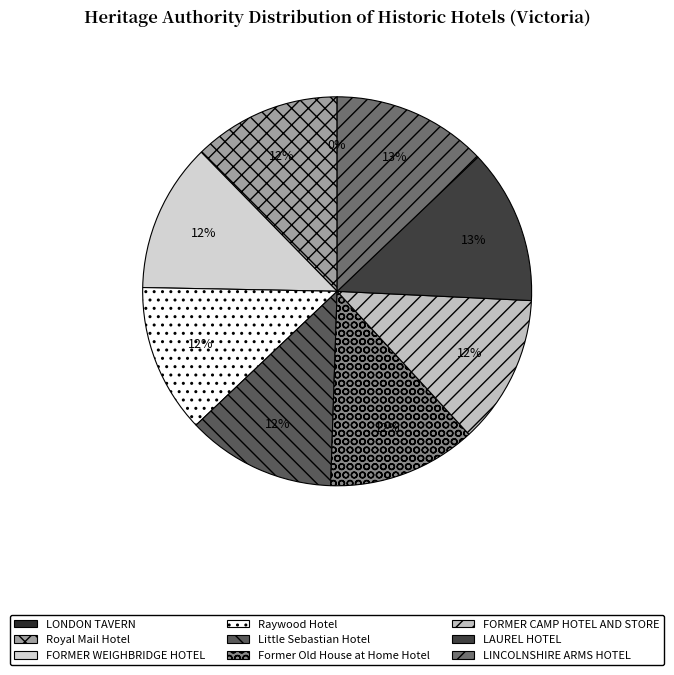

How many segments does this pie chart have?

9